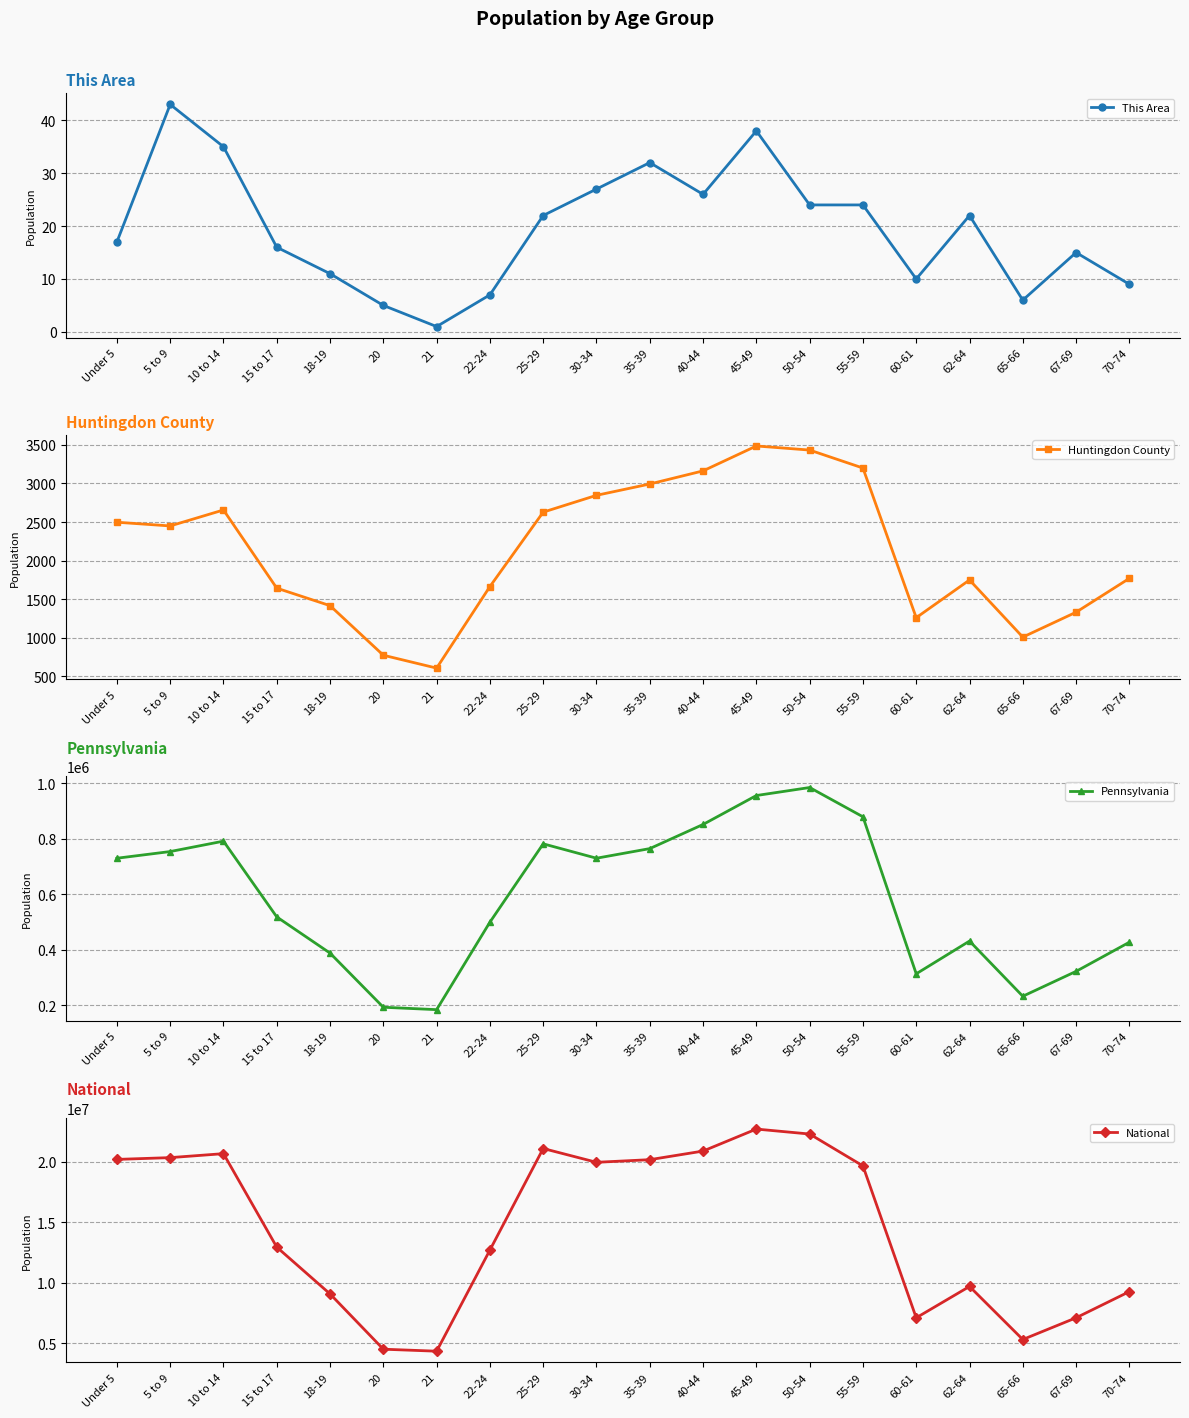

Where is the first local minimum for This Area?

21